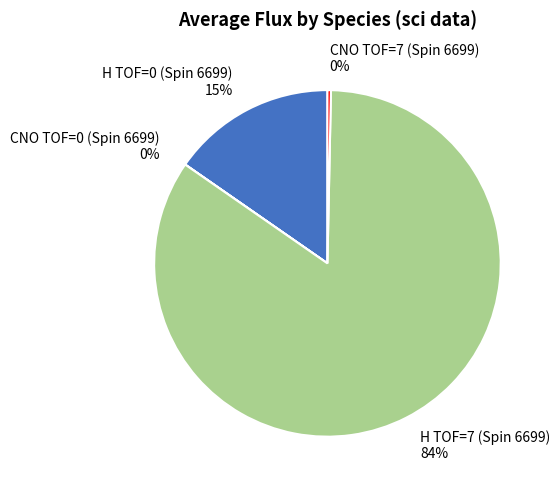

To the nearest percent, what percentage of the pie is H TOF=0 (Spin 6699)?

15%